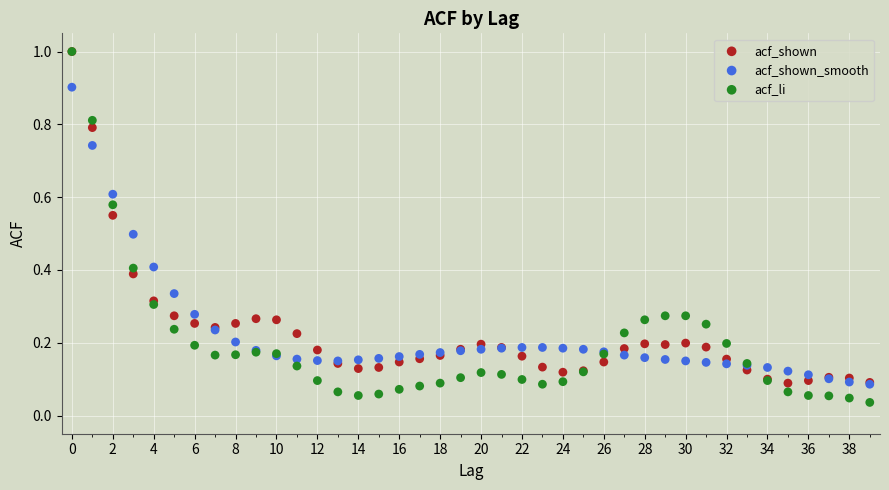

What are all the series names shown in the legend?

acf_shown, acf_shown_smooth, acf_li